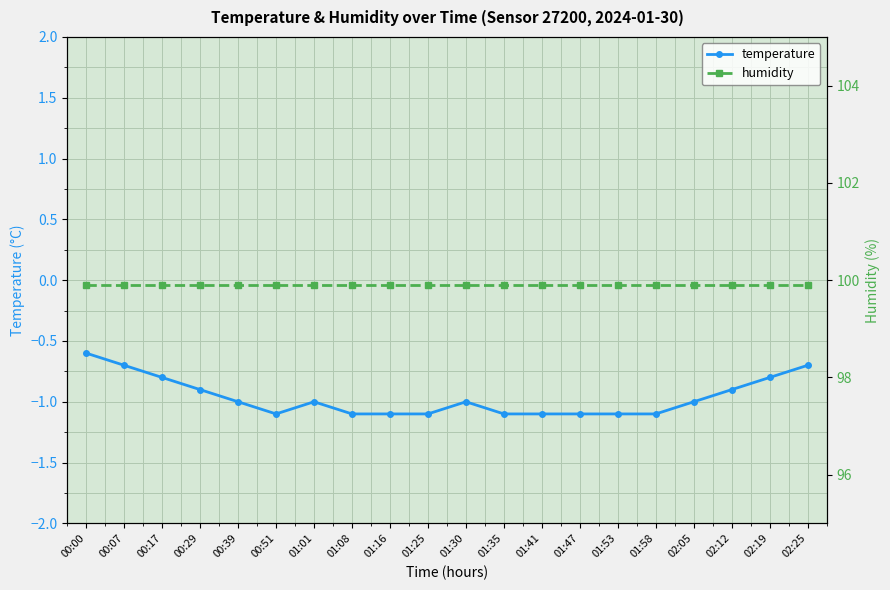

Which has a higher value, 01:58 or 02:12?

02:12